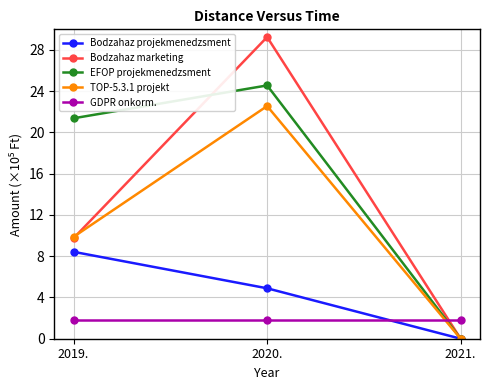

The value of EFOP projekmenedzsment at 2021. is 9.7. True or false?

False